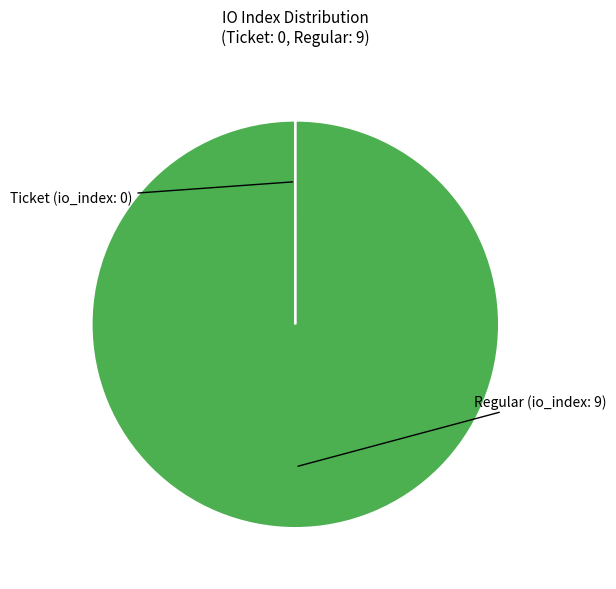

Does any single category account for the majority?

Yes